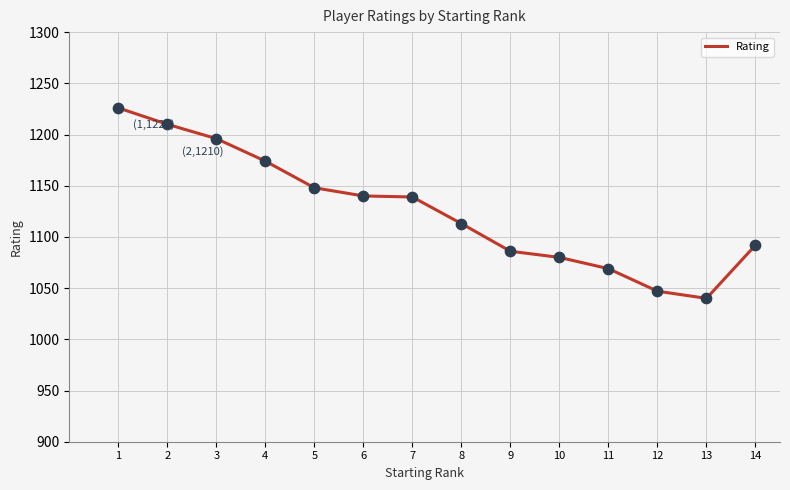

Approximately how many times larger is the value at 1 compared to 7?

1.1